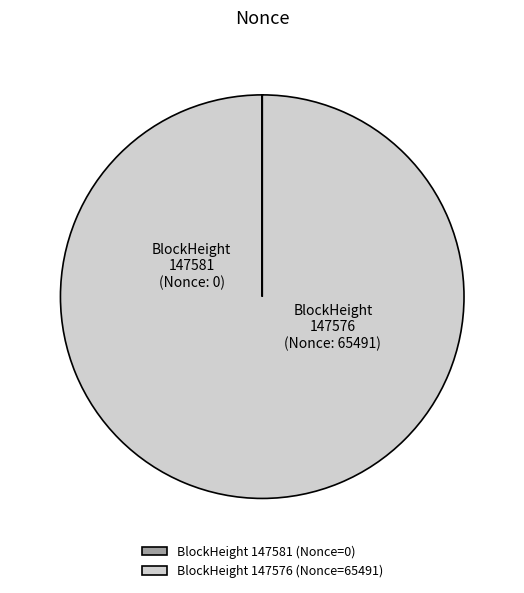

What is the largest slice in the pie chart?

BlockHeight 147576 (Nonce=65491)